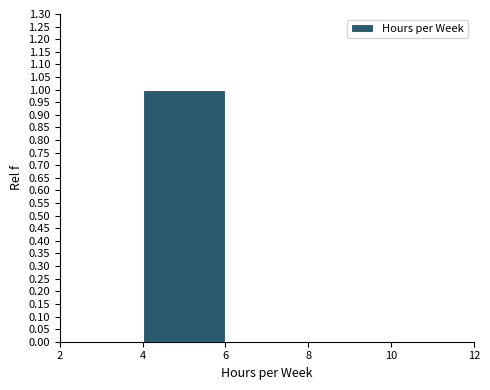

Over which range of the x-axis is the bar tallest?

4 to 6